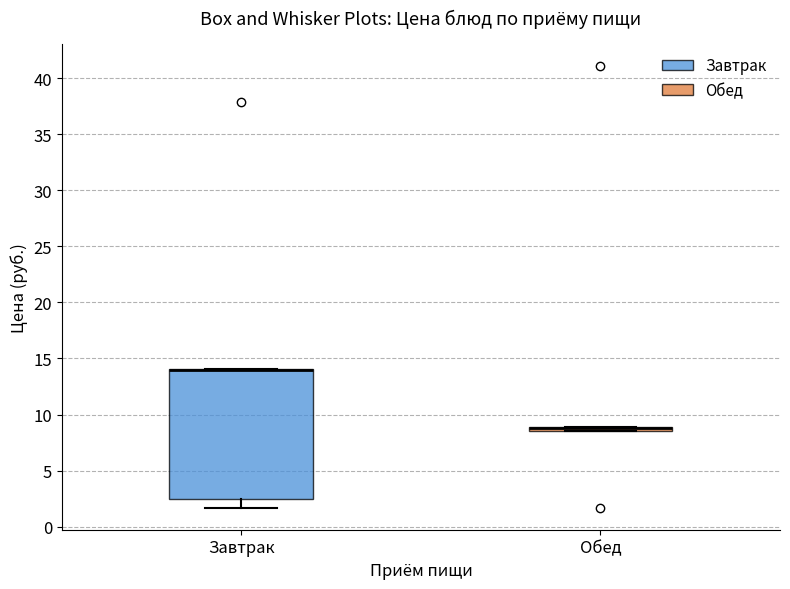

Where is the upper edge of the box for Завтрак on the y-axis? The values are not printed on the chart, so give them approximately, as read against the axis.

14.0